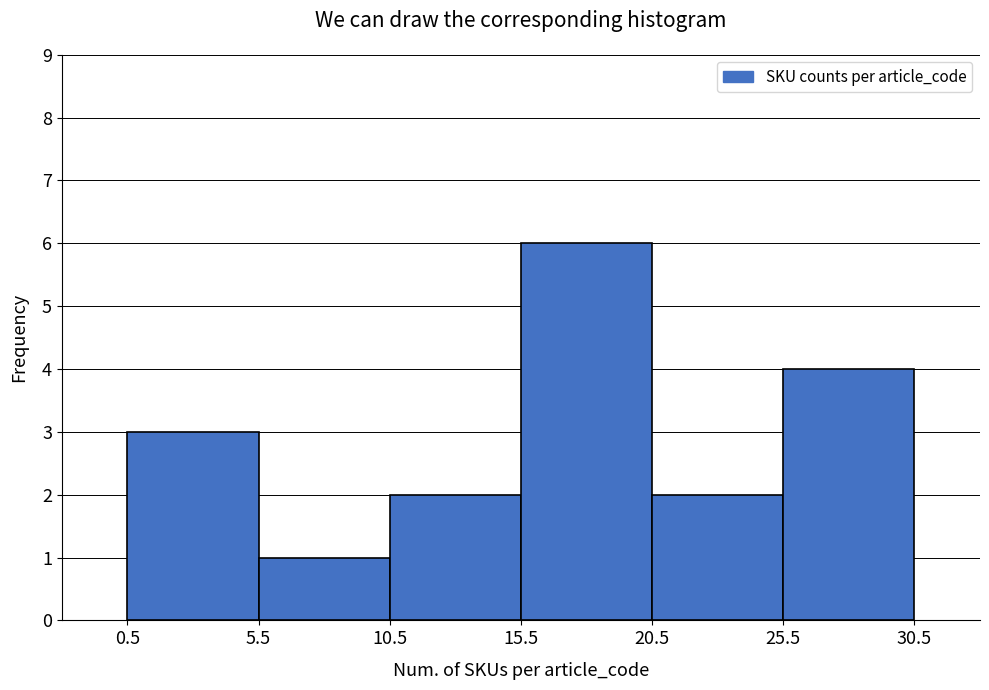

Reading left to right, transcribe this chart: for each bar, give the range it covers on the x-axis and its height. The values are not printed on the chart, so give them approximately, as read against the axis.

0.5 to 5.5: 3
5.5 to 10.5: 1
10.5 to 15.5: 2
15.5 to 20.5: 6
20.5 to 25.5: 2
25.5 to 30.5: 4